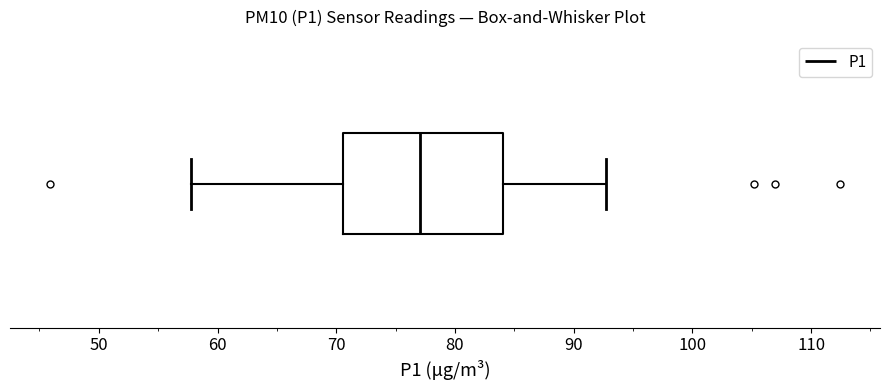

Transcribe this box plot: give where the median line is, the range the box spans, and where the two whiskers end, as read against the x-axis. The values are not printed on the chart, so give them approximately, as read against the axis.

median 77, box 71 to 84, whiskers 58 to 93